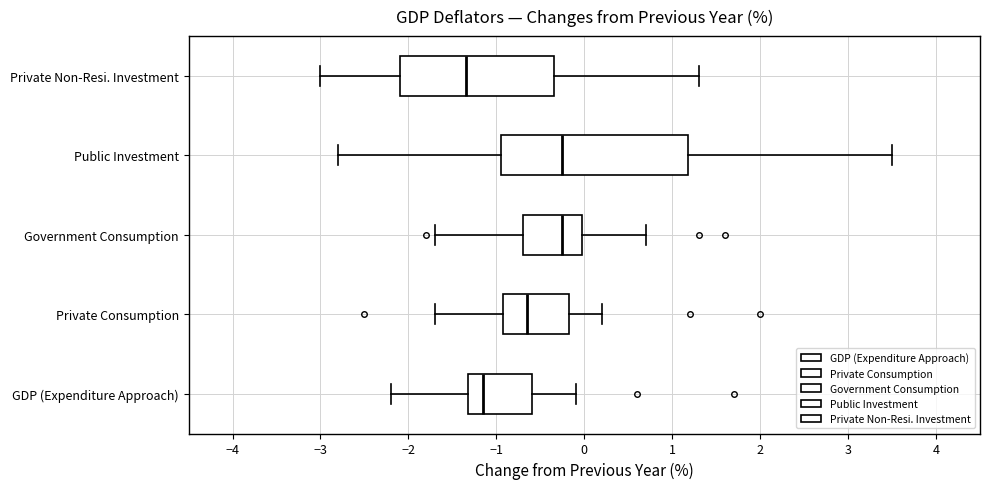

Which box is the widest, from its left edge to its right edge?

Public Investment